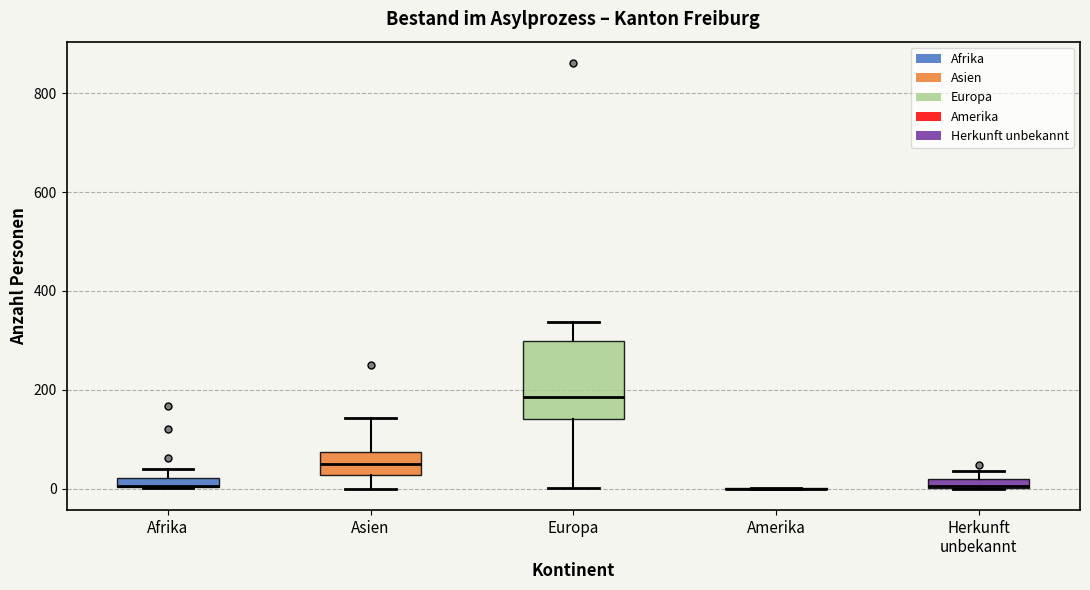

Comparing the boxes themselves (not the whiskers), which one is the tallest?

Europa